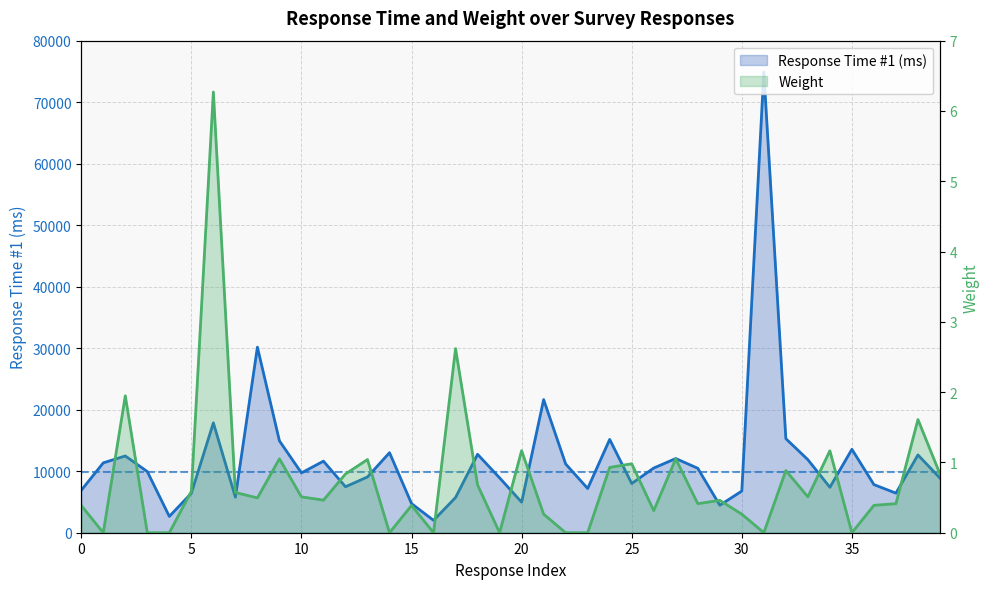

List the series in order of their peak value, lowest first.

Weight, Response Time #1 (ms)